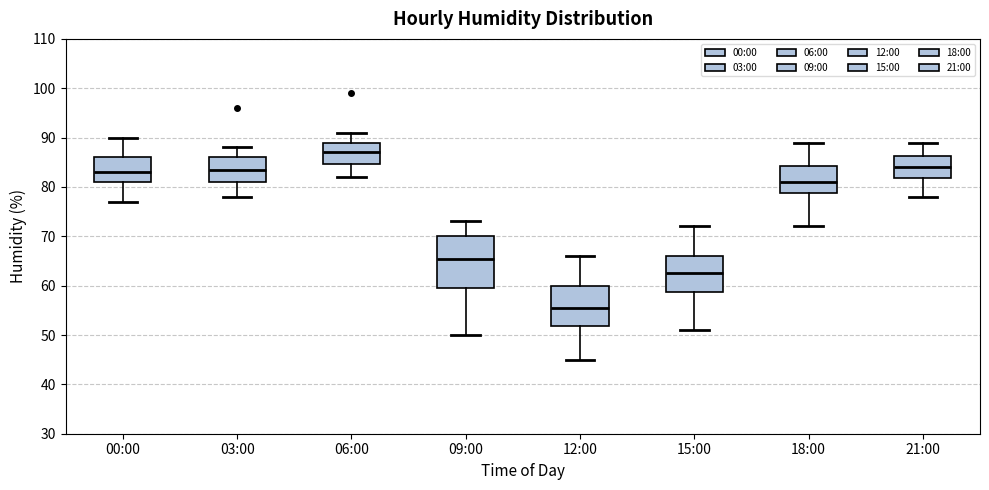

Which box is the tallest, from its lower edge to its upper edge?

09:00